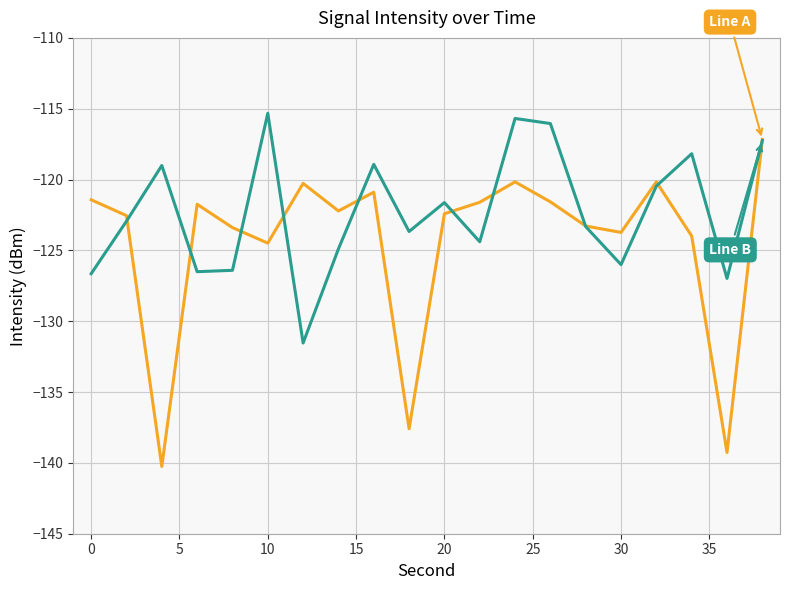

What is the greatest value displayed?

-115.3